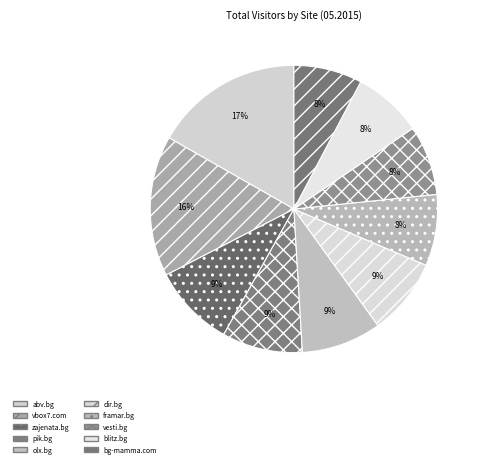

How many segments does this pie chart have?

10